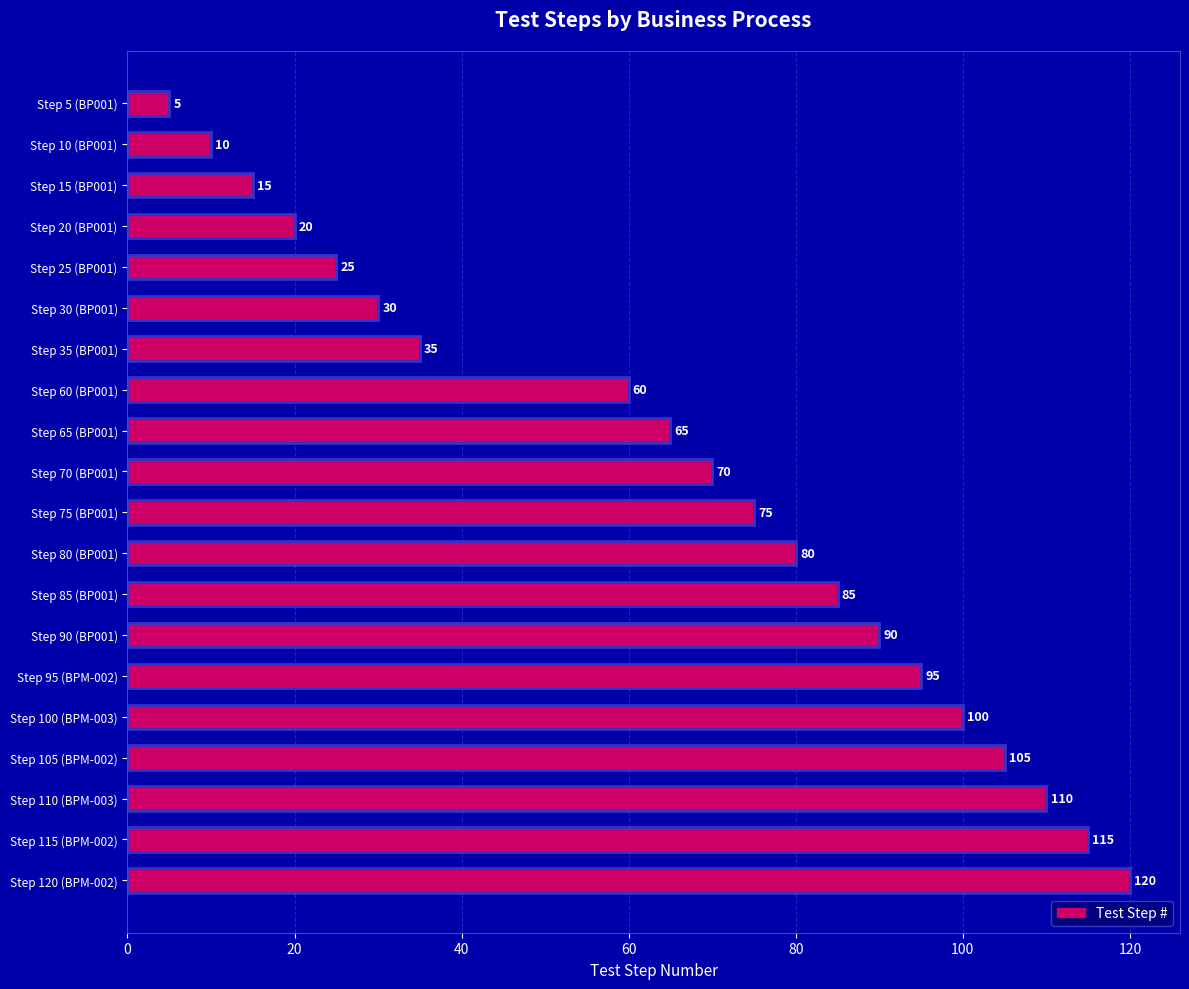

Reading bottom to top, list all the values displayed in this chart.

Step 120 (BPM-002)=120	Step 115 (BPM-002)=115	Step 110 (BPM-003)=110	Step 105 (BPM-002)=105	Step 100 (BPM-003)=100	Step 95 (BPM-002)=95	Step 90 (BP001)=90	Step 85 (BP001)=85	Step 80 (BP001)=80	Step 75 (BP001)=75	Step 70 (BP001)=70	Step 65 (BP001)=65	Step 60 (BP001)=60	Step 35 (BP001)=35	Step 30 (BP001)=30	Step 25 (BP001)=25	Step 20 (BP001)=20	Step 15 (BP001)=15	Step 10 (BP001)=10	Step 5 (BP001)=5